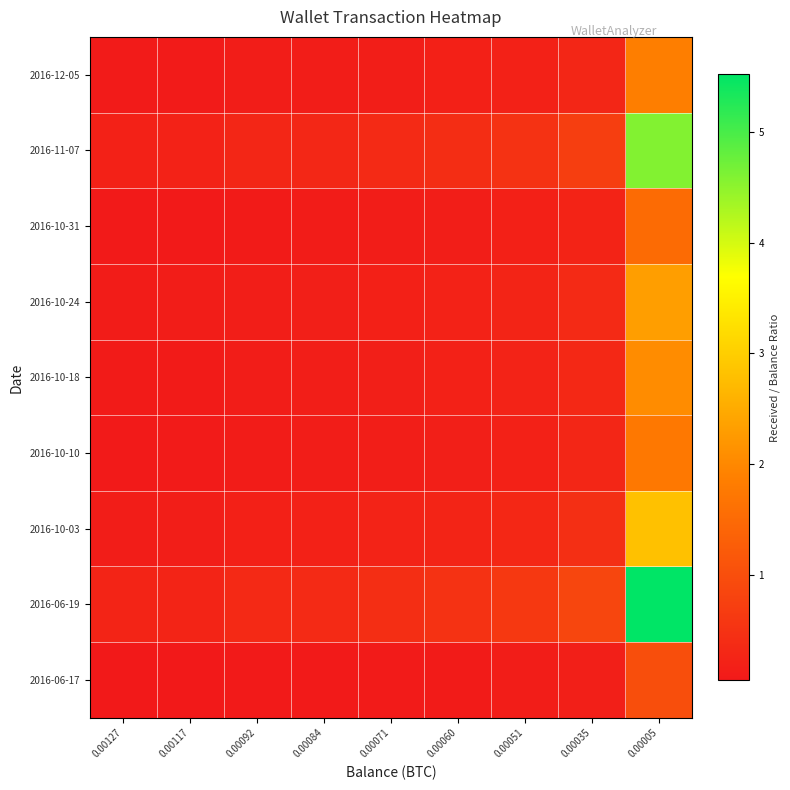

Reading left to right, list all the values displayed in this chart.

2016-12-05: 0.00127=0.1	0.00117=0.1	0.00092=0.1	0.00084=0.1	0.00071=0.1	0.00060=0.2	0.00051=0.2	0.00035=0.3	0.00005=1.8
2016-11-07: 0.00127=0.2	0.00117=0.2	0.00092=0.3	0.00084=0.3	0.00071=0.3	0.00060=0.4	0.00051=0.5	0.00035=0.7	0.00005=4.6
2016-10-31: 0.00127=0.1	0.00117=0.1	0.00092=0.1	0.00084=0.1	0.00071=0.1	0.00060=0.1	0.00051=0.2	0.00035=0.2	0.00005=1.5
2016-10-24: 0.00127=0.1	0.00117=0.1	0.00092=0.1	0.00084=0.2	0.00071=0.2	0.00060=0.2	0.00051=0.2	0.00035=0.4	0.00005=2.3
2016-10-18: 0.00127=0.1	0.00117=0.1	0.00092=0.1	0.00084=0.1	0.00071=0.2	0.00060=0.2	0.00051=0.2	0.00035=0.3	0.00005=2.1
2016-10-10: 0.00127=0.1	0.00117=0.1	0.00092=0.1	0.00084=0.1	0.00071=0.1	0.00060=0.2	0.00051=0.2	0.00035=0.3	0.00005=1.7
2016-10-03: 0.00127=0.1	0.00117=0.1	0.00092=0.2	0.00084=0.2	0.00071=0.2	0.00060=0.3	0.00051=0.3	0.00035=0.4	0.00005=2.8
2016-06-19: 0.00127=0.2	0.00117=0.3	0.00092=0.3	0.00084=0.4	0.00071=0.4	0.00060=0.5	0.00051=0.6	0.00035=0.8	0.00005=5.5
2016-06-17: 0.00127=0.0	0.00117=0.0	0.00092=0.1	0.00084=0.1	0.00071=0.1	0.00060=0.1	0.00051=0.1	0.00035=0.2	0.00005=1.0